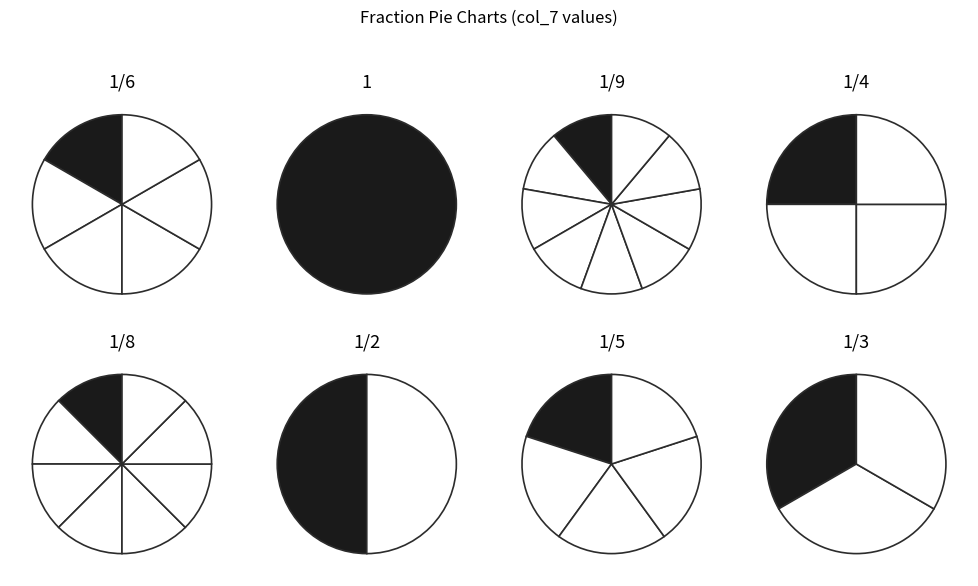

To the nearest percent, what percentage of the pie is 7?

17%